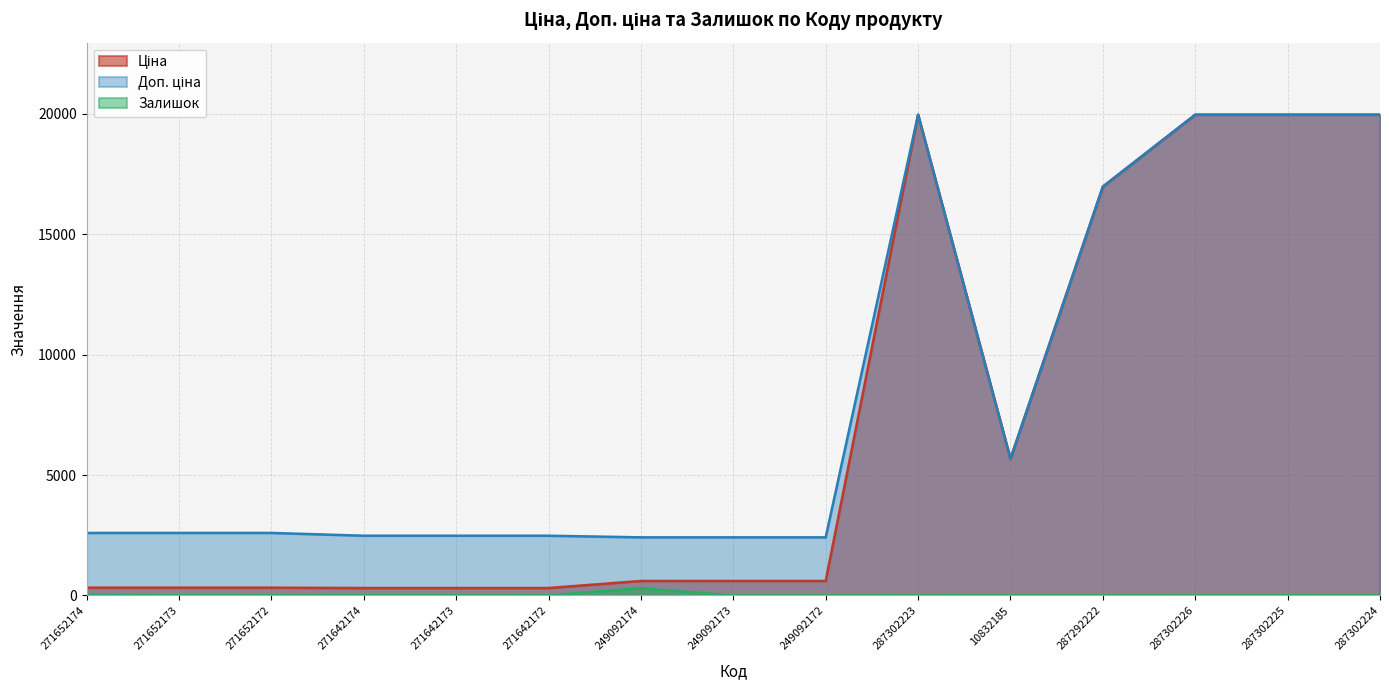

True or false: Ціна has a value of 915.3 at 249092174.

False